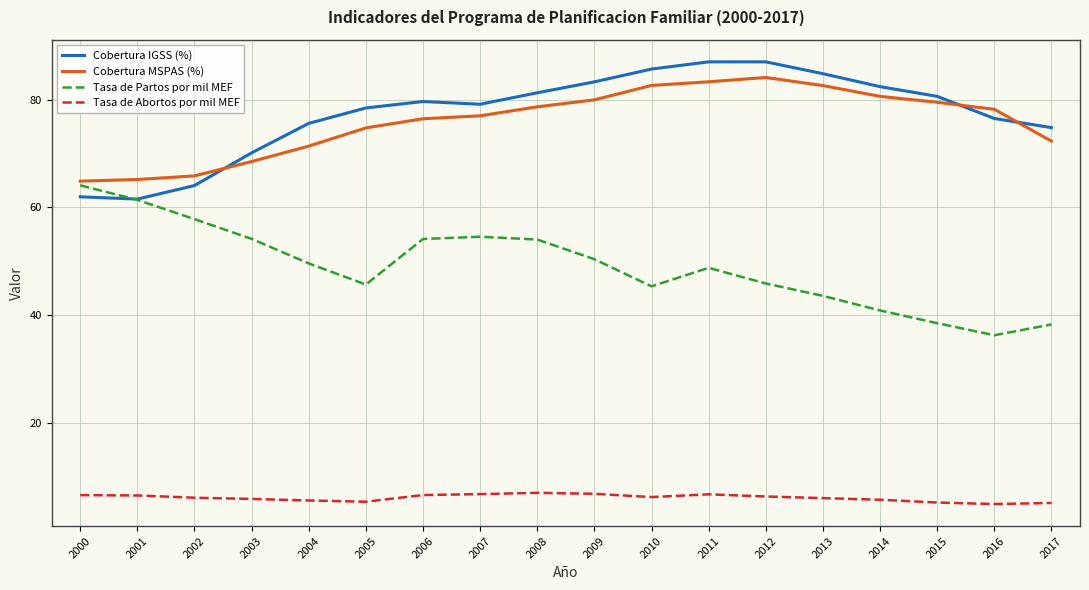

At which category does Cobertura IGSS (%) reach its first local valley?

2001